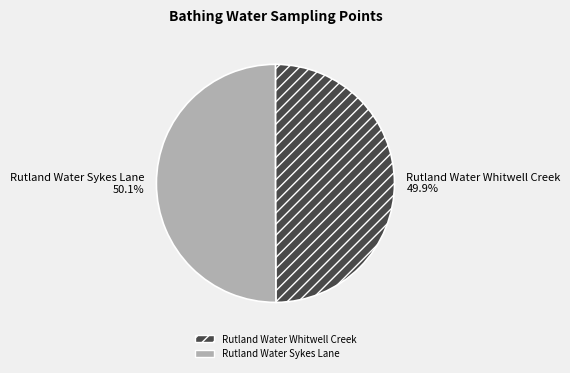

Is there any slice that represents more than half of the pie?

Yes